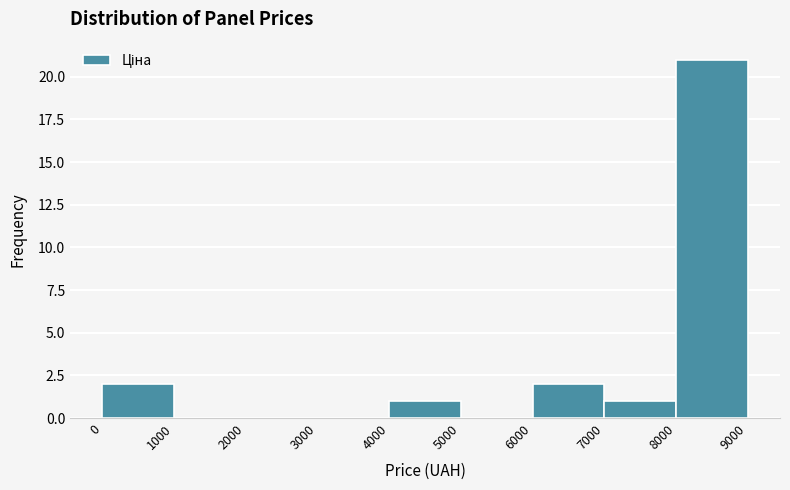

Reading left to right, list every bar in this chart as the range it spans on the x-axis followed by its height. The values are not printed on the chart, so give them approximately, as read against the axis.

0 to 1000: 2
1000 to 2000: 0
2000 to 3000: 0
3000 to 4000: 0
4000 to 5000: 1
5000 to 6000: 0
6000 to 7000: 2
7000 to 8000: 1
8000 to 9000: 21